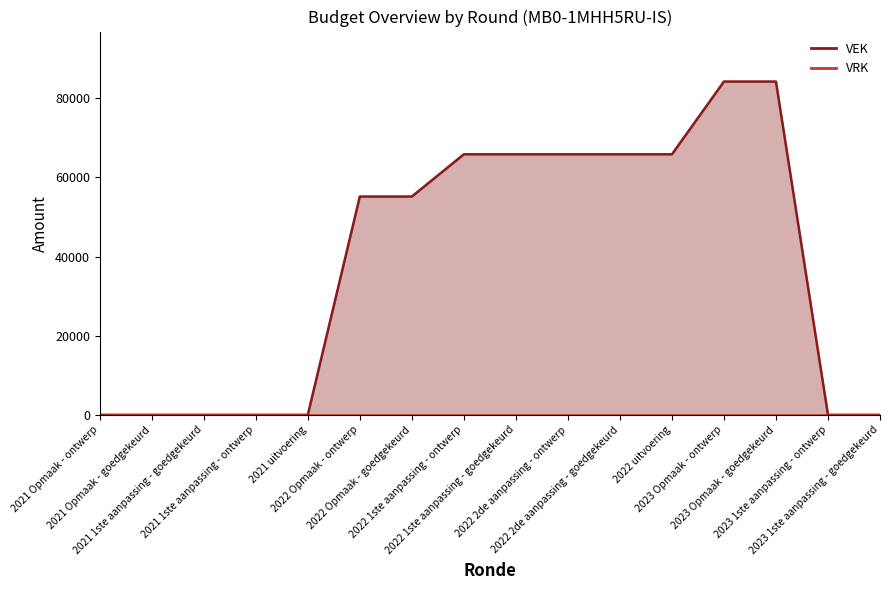

What is the sum of the values at 2021 Opmaak - goedgekeurd and 2023 Opmaak - goedgekeurd?

84200